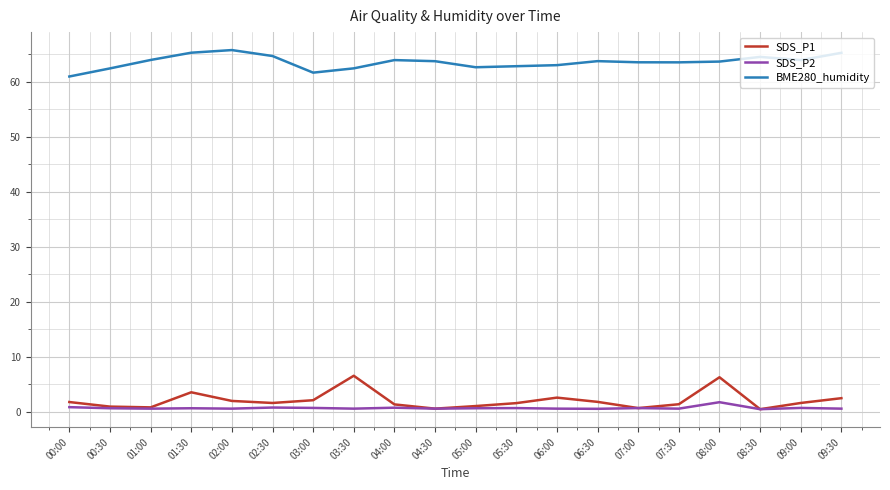

Rank the series at 02:00 from lowest to highest value.

SDS_P2, SDS_P1, BME280_humidity